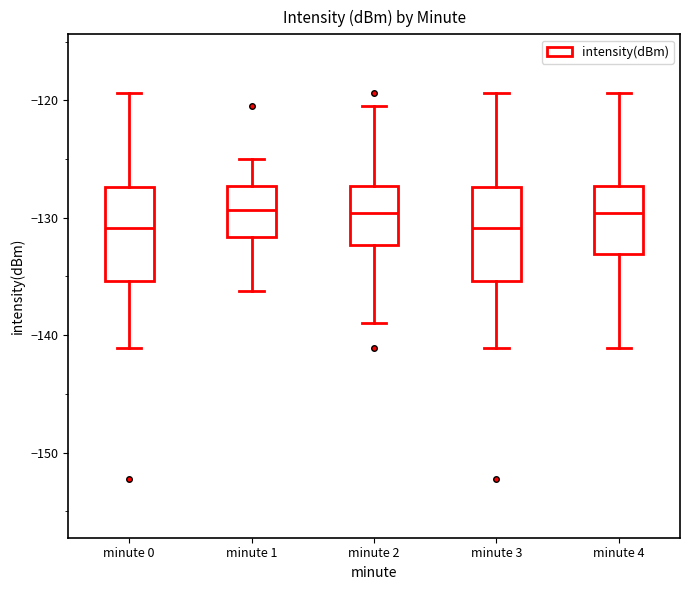

Where does the lower whisker of the box for minute 1 end on the y-axis? The values are not printed on the chart, so give them approximately, as read against the axis.

-136